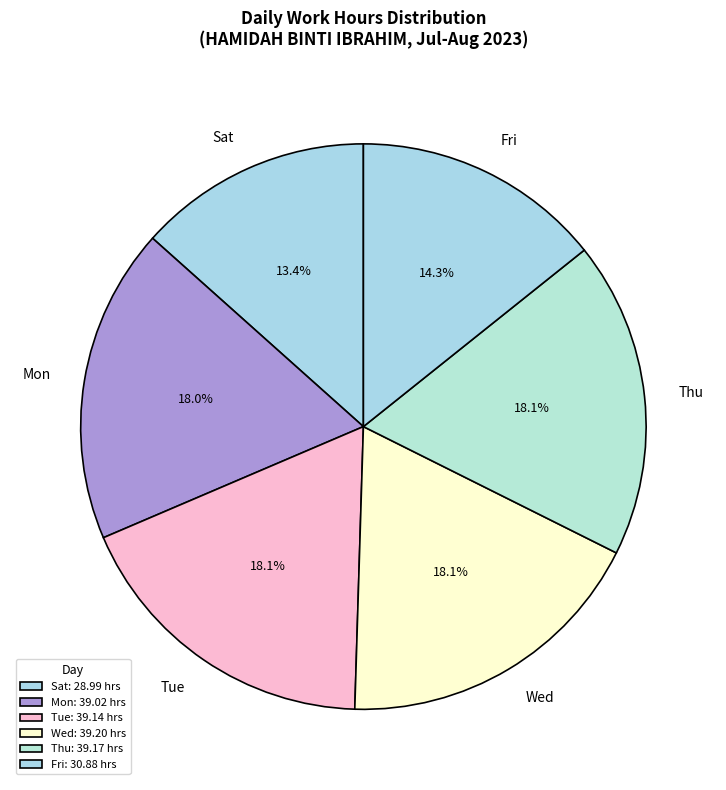

Does Wed account for over 50% of the chart?

No